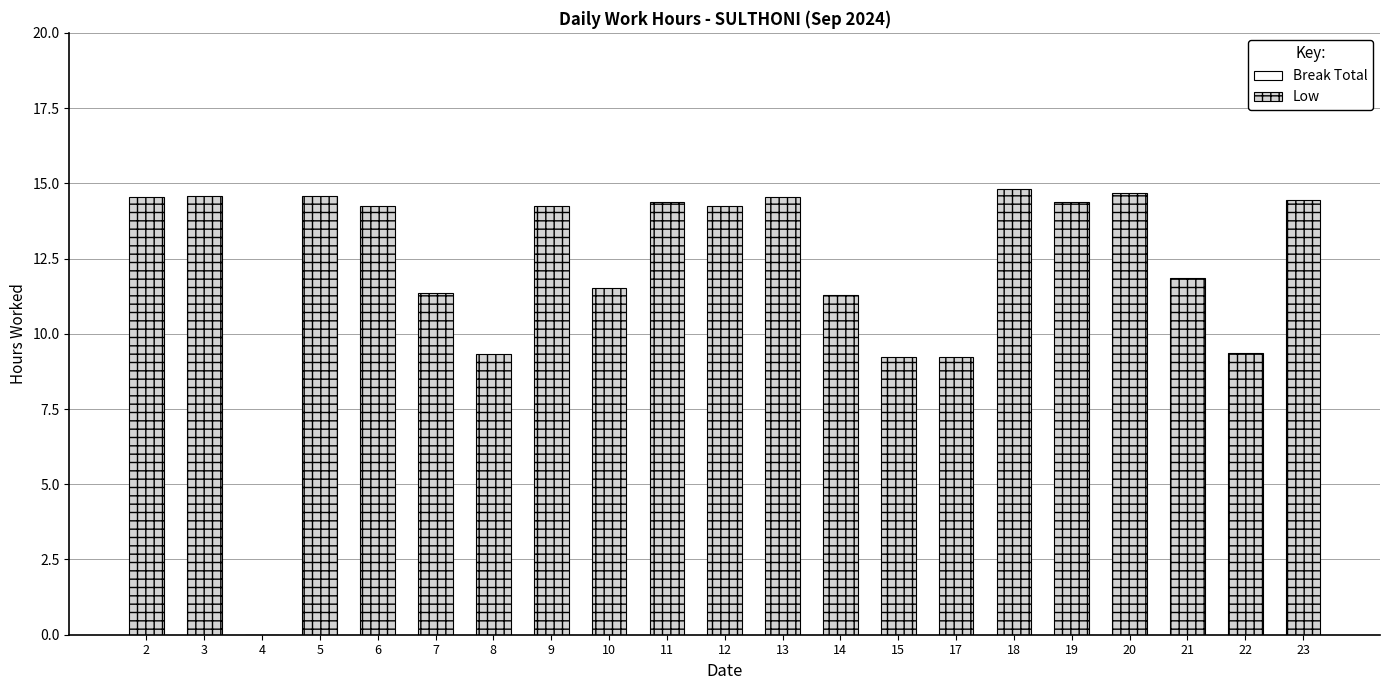

Does the chart contain stacked bars?

No